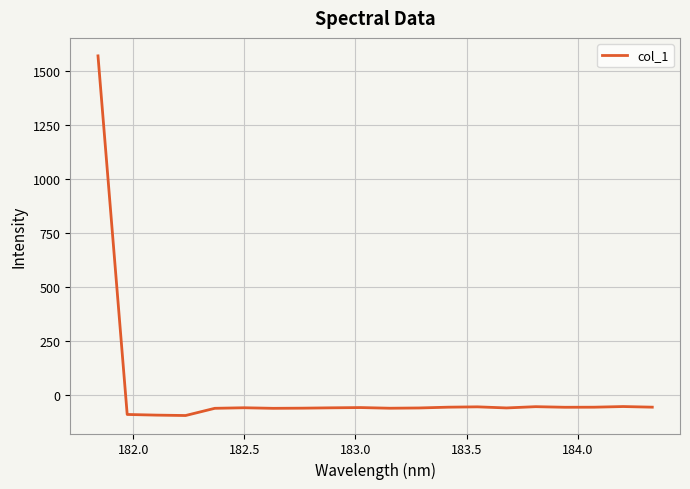

Is this an area chart (filled region under the line)?

No